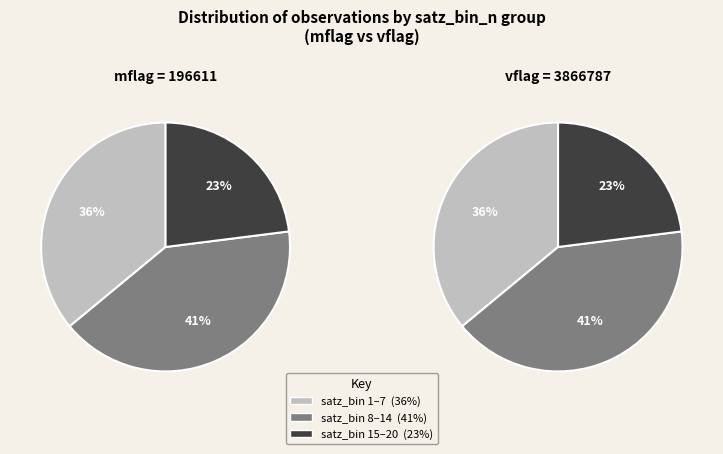

What percentage do 196611 and 3866787 together represent?

16.8%